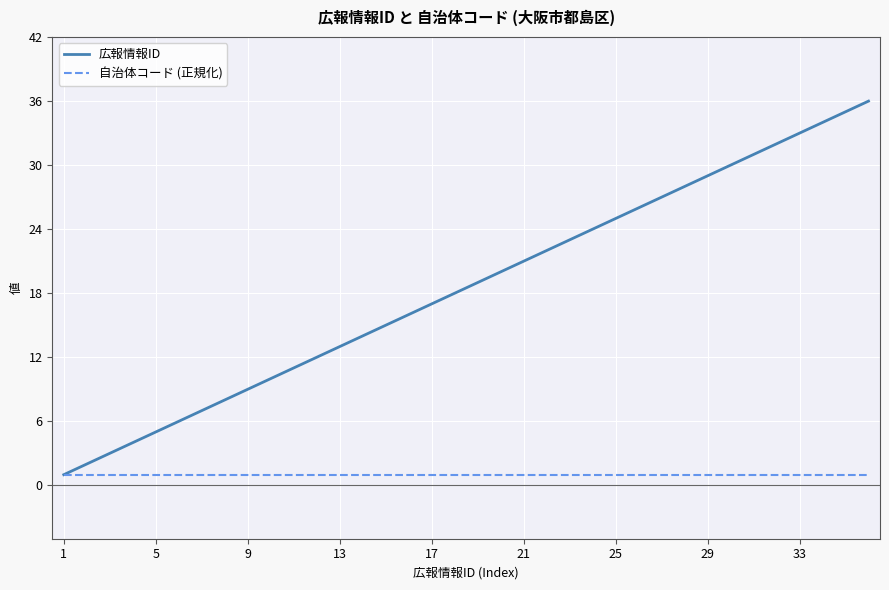

List the series in order of their peak value, lowest first.

自治体コード (正規化), 広報情報ID